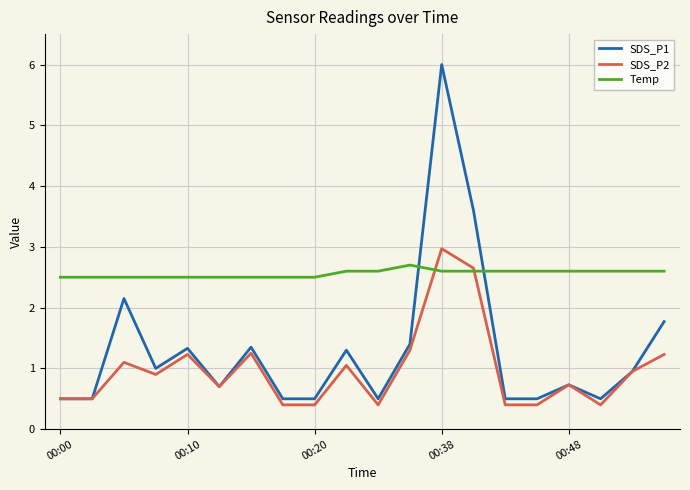

What is the smallest value displayed?

0.4